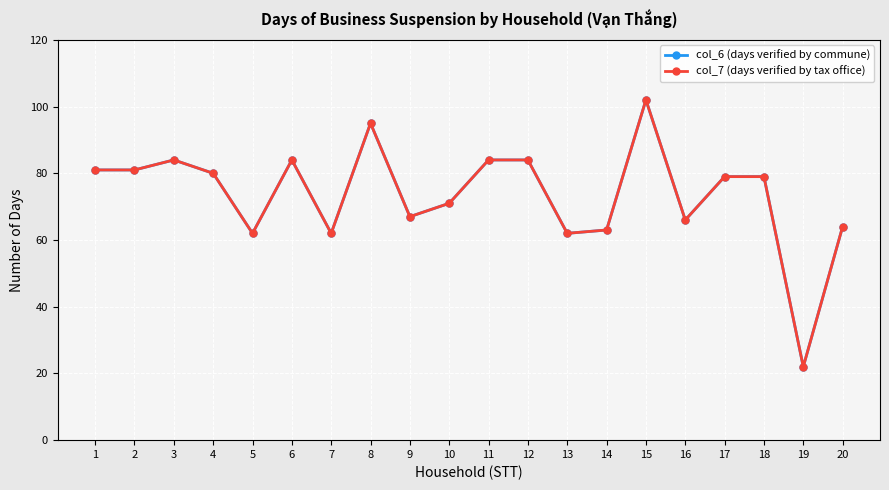

Is this an area chart (filled region under the line)?

No